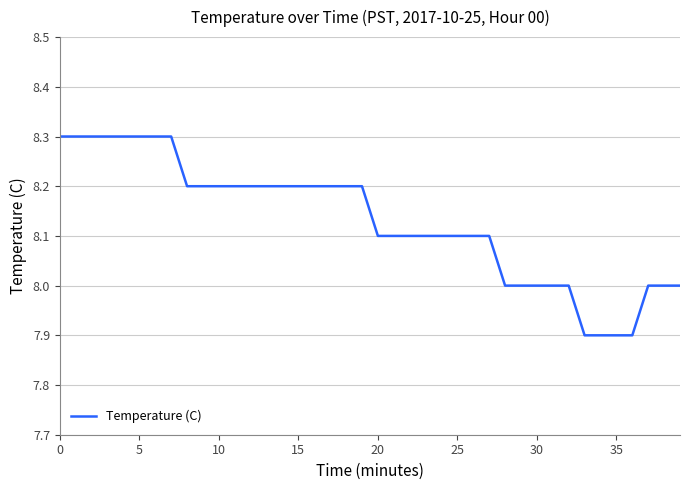

What is the maximum value shown in the chart?

8.3